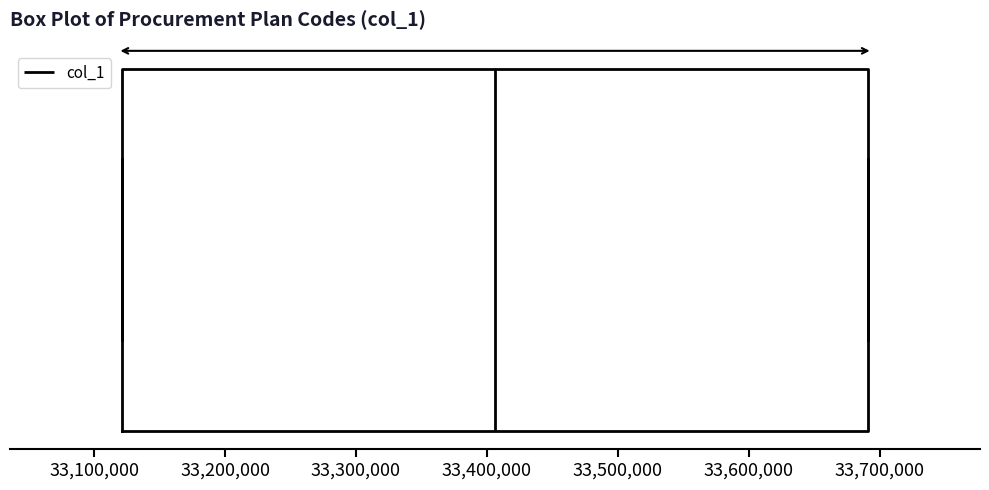

Read this box plot against the x-axis: the position of the median line, the range covered by the box, and the ends of both whiskers. The values are not printed on the chart, so give them approximately, as read against the axis.

median 33410000, box 33120000 to 33690000, whiskers 33120000 to 33690000